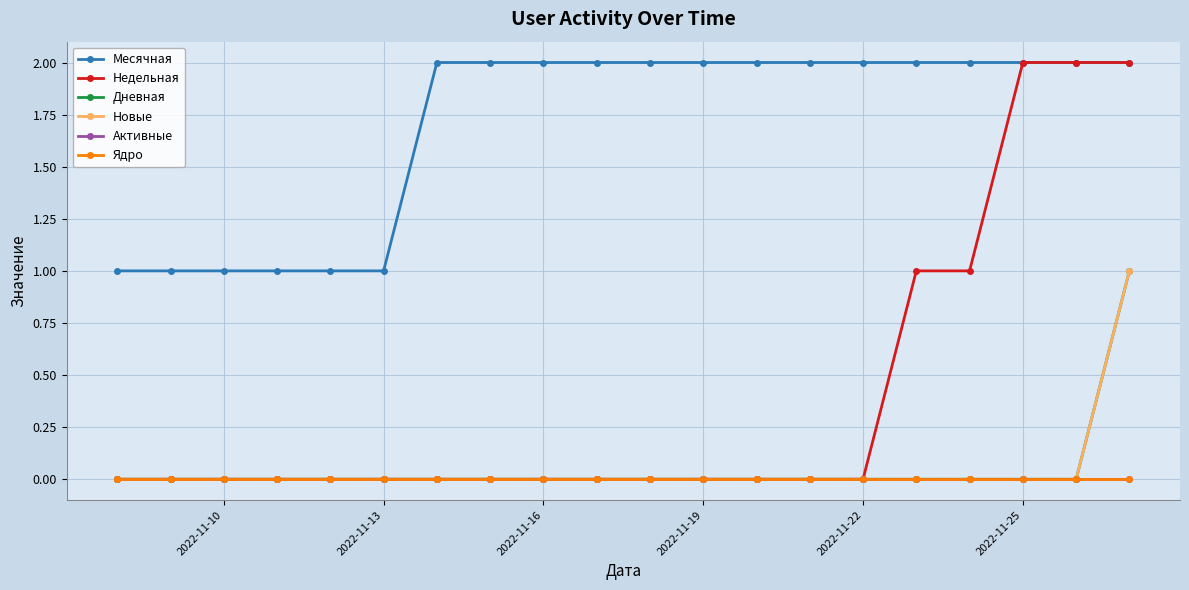

Does the chart have visible grid lines?

Yes